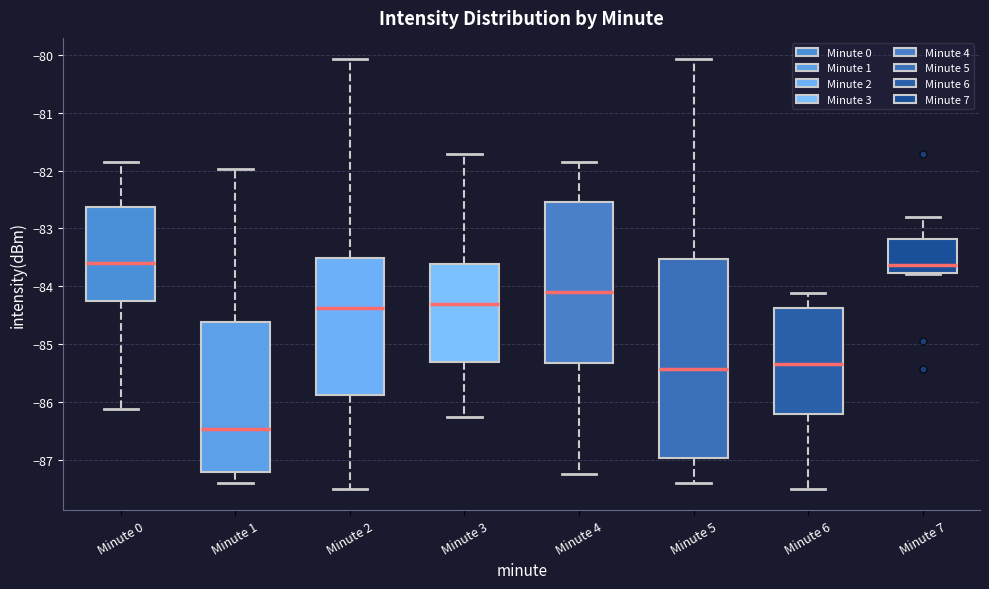

Reading left to right, transcribe this box plot: for each box, give where its median line is, the range the box spans, and where its two whiskers end, as read against the y-axis. The values are not printed on the chart, so give them approximately, as read against the axis.

Minute 0: median -83.6, box -84.3 to -82.6, whiskers -86.1 to -81.9
Minute 1: median -86.5, box -87.2 to -84.6, whiskers -87.4 to -82.0
Minute 2: median -84.4, box -85.9 to -83.5, whiskers -87.5 to -80.1
Minute 3: median -84.3, box -85.3 to -83.6, whiskers -86.2 to -81.7
Minute 4: median -84.1, box -85.3 to -82.5, whiskers -87.2 to -81.9
Minute 5: median -85.4, box -87.0 to -83.5, whiskers -87.4 to -80.1
Minute 6: median -85.3, box -86.2 to -84.4, whiskers -87.5 to -84.1
Minute 7: median -83.6, box -83.8 to -83.2, whiskers -83.8 to -82.8